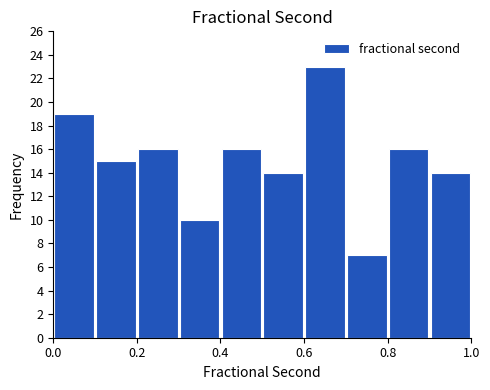

Reading left to right, transcribe this chart: for each bar, give the range it covers on the x-axis and its height. The values are not printed on the chart, so give them approximately, as read against the axis.

0.0 to 0.1: 19
0.1 to 0.2: 15
0.2 to 0.3: 16
0.3 to 0.4: 10
0.4 to 0.5: 16
0.5 to 0.6: 14
0.6 to 0.7: 23
0.7 to 0.8: 7
0.8 to 0.9: 16
0.9 to 1.0: 14